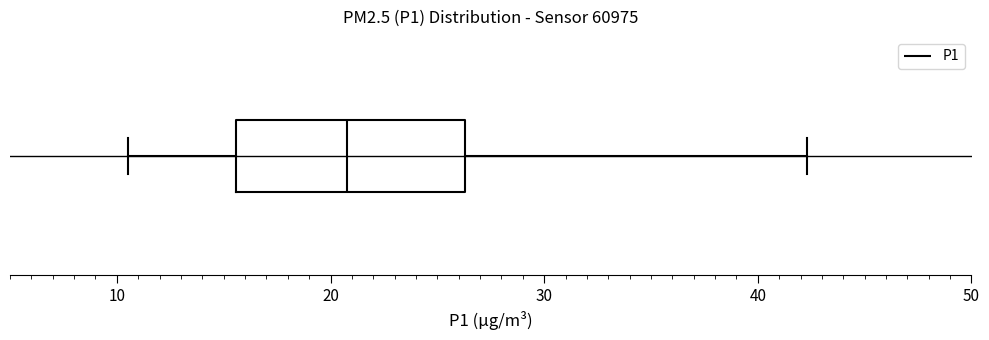

Read this box plot against the x-axis: the position of the median line, the range covered by the box, and the ends of both whiskers. The values are not printed on the chart, so give them approximately, as read against the axis.

median 21, box 16 to 26, whiskers 11 to 42